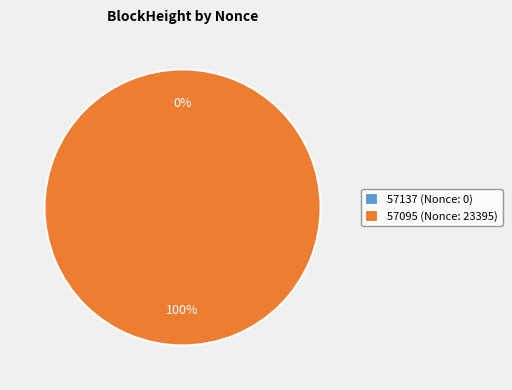

To the nearest percent, what is the average slice percentage?

50%